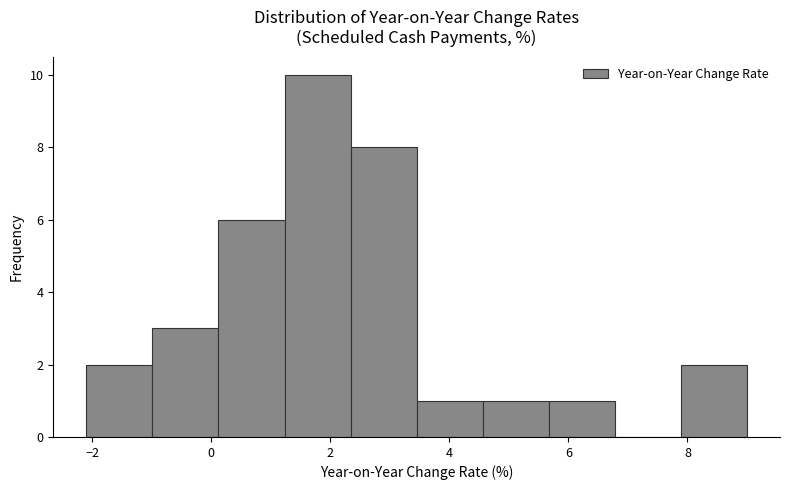

Reading left to right, list every bar in this chart as the range it spans on the x-axis followed by its height. Neither the bar edges nor the heights are printed on the chart, so give them approximately, as read against the axes.

-2.0 to -1.0: 2
-1.0 to 0.2: 3
0.2 to 1.2: 6
1.2 to 2.4: 10
2.4 to 3.4: 8
3.4 to 4.6: 1
4.6 to 5.6: 1
5.6 to 6.8: 1
6.8 to 7.8: 0
7.8 to 9.0: 2